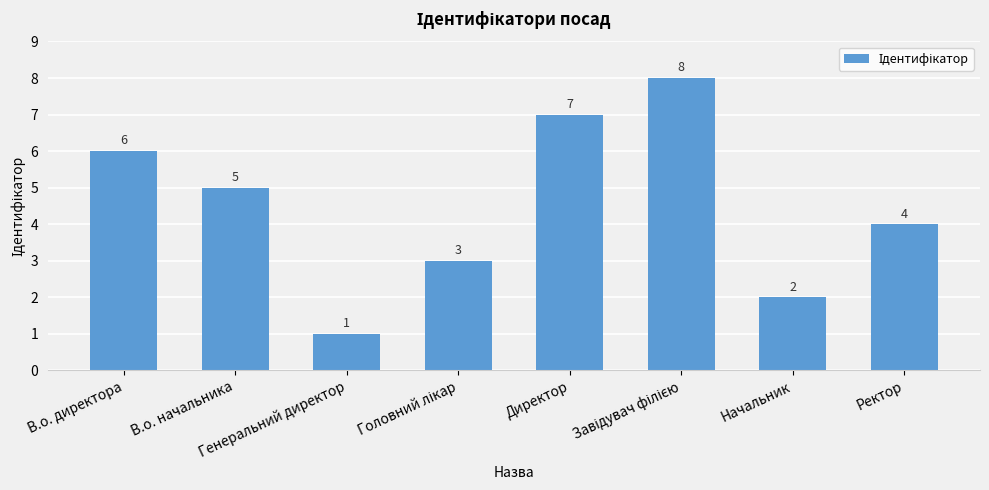

Are the bars horizontal?

No